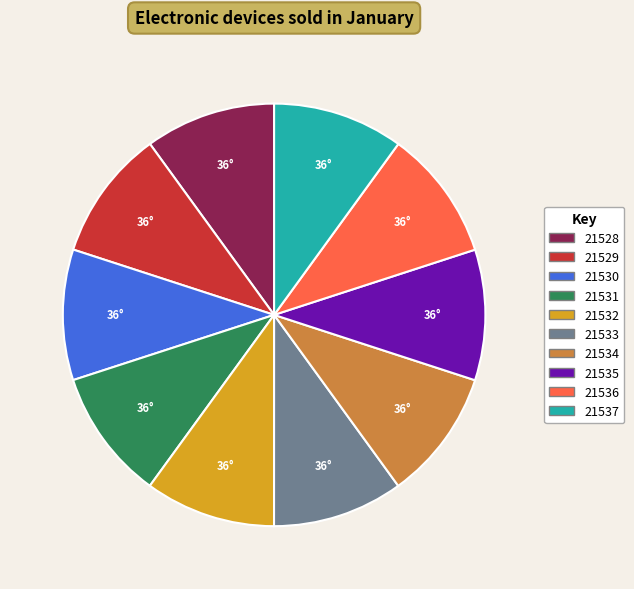

Combined, do 21533 and 21537 account for over 50%?

No